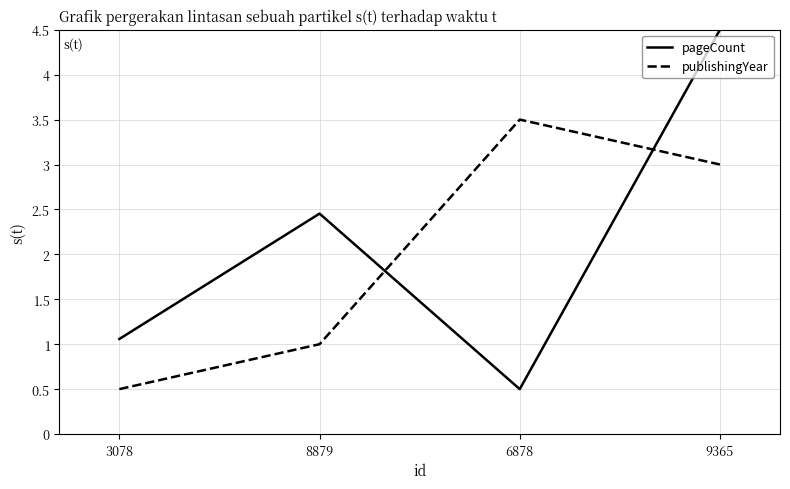

What position from the right is 8879?

3